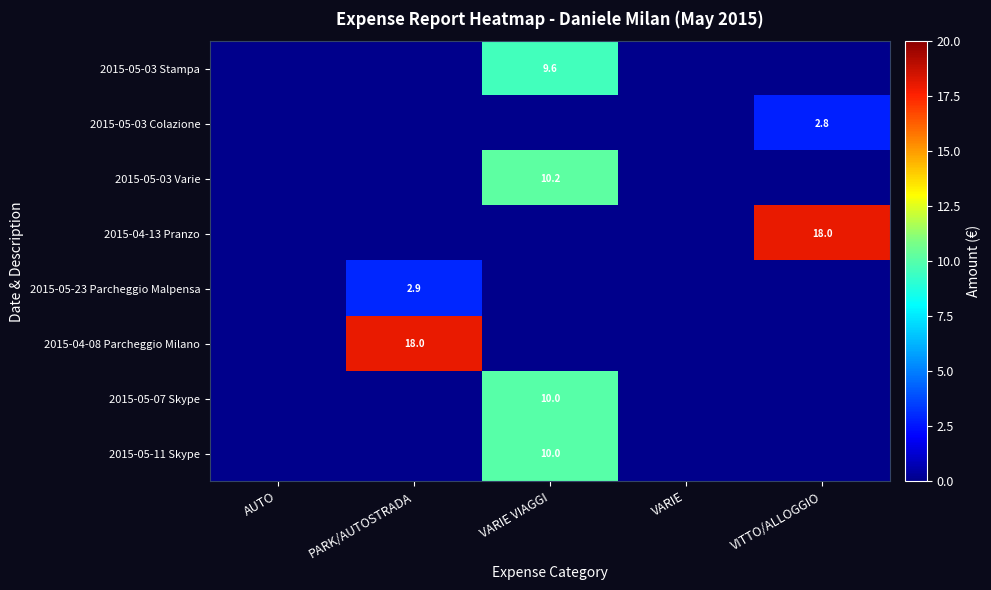

How many categories are shown in the chart?

5